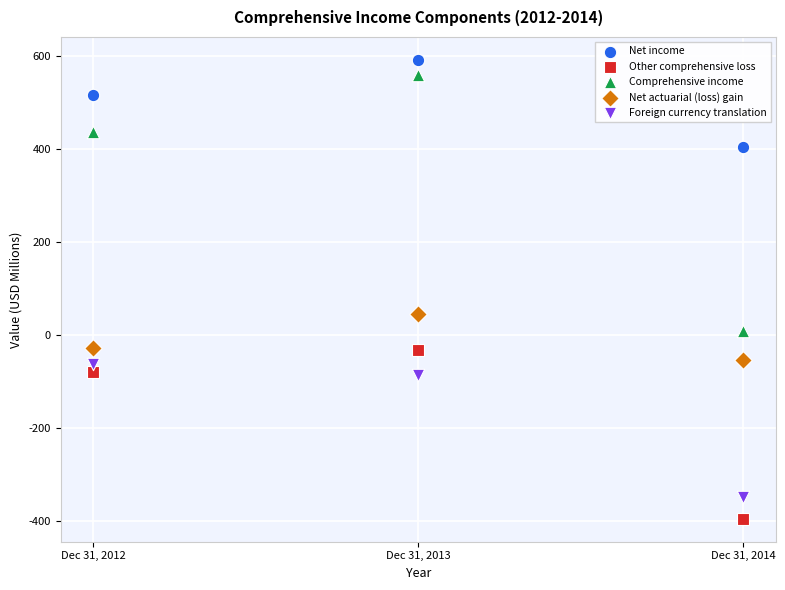

Which series has the largest Y range (max minus min)?

Comprehensive income